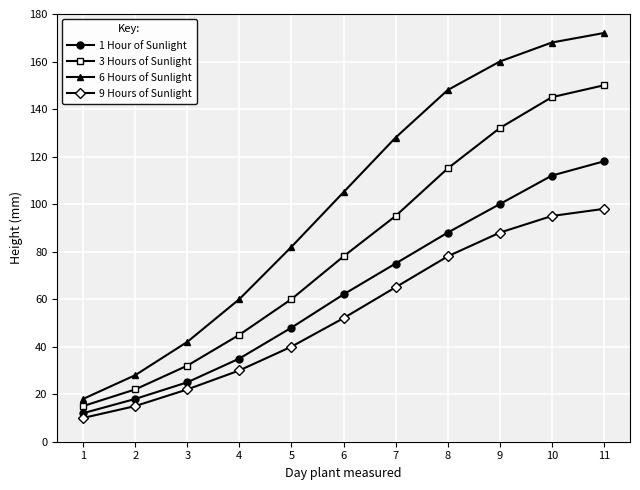

At which category is the sum across all series the highest?

11